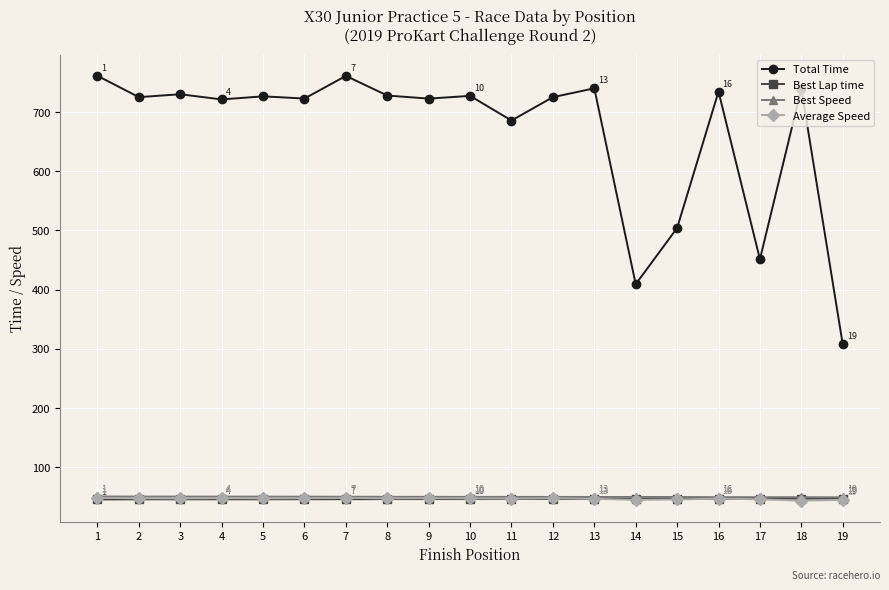

Which series has the largest range (max minus min)?

Total Time